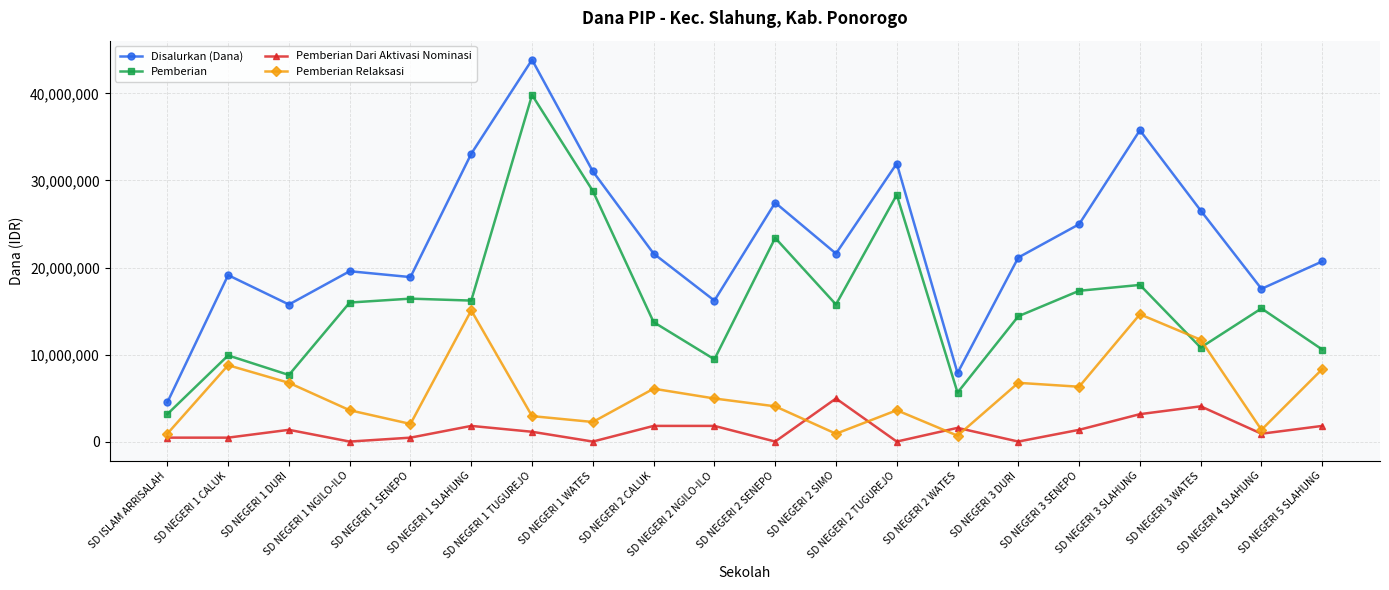

Count the number of categories in the chart.

20